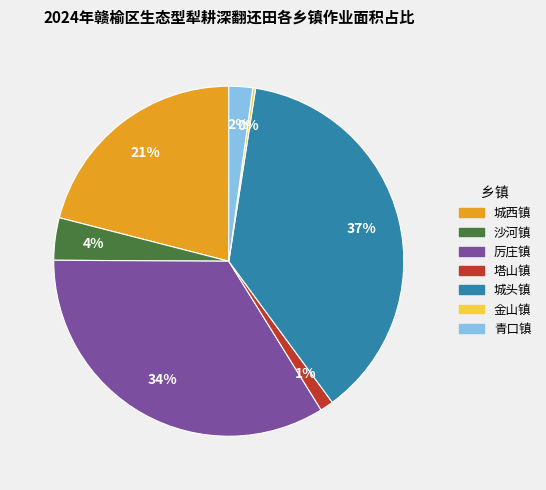

To the nearest percent, what is the combined percentage of 塔山镇 and 厉庄镇?

35%